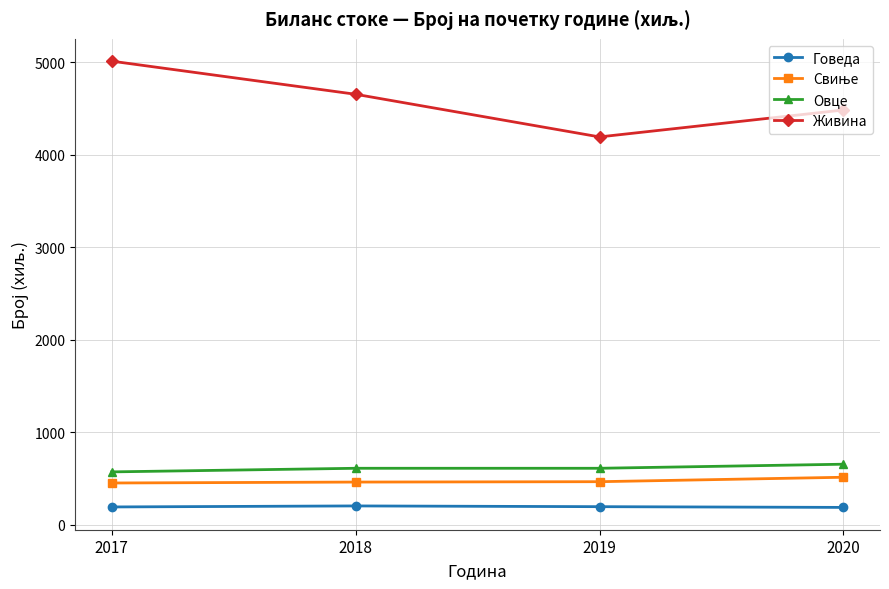

Which category has the highest value in the Живина series?

2017